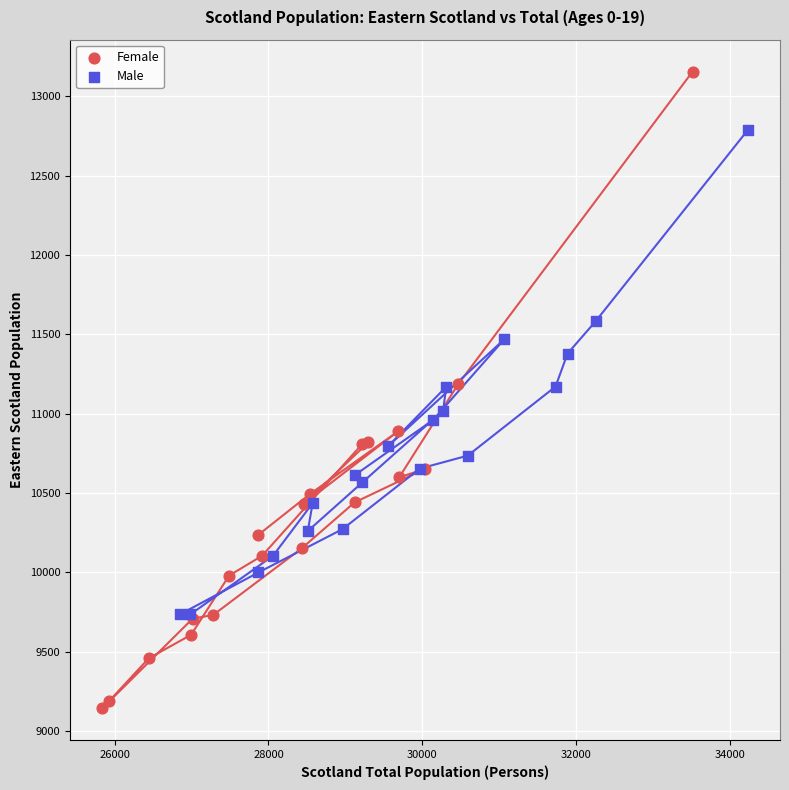

Which series has the largest Y range (max minus min)?

Female